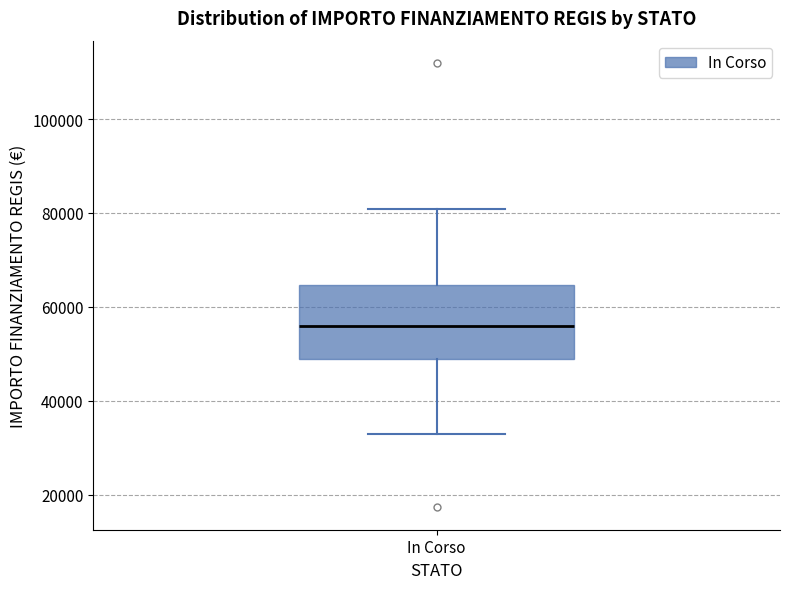

Where does the median line of the box for In Corso sit on the y-axis? The values are not printed on the chart, so give them approximately, as read against the axis.

56000